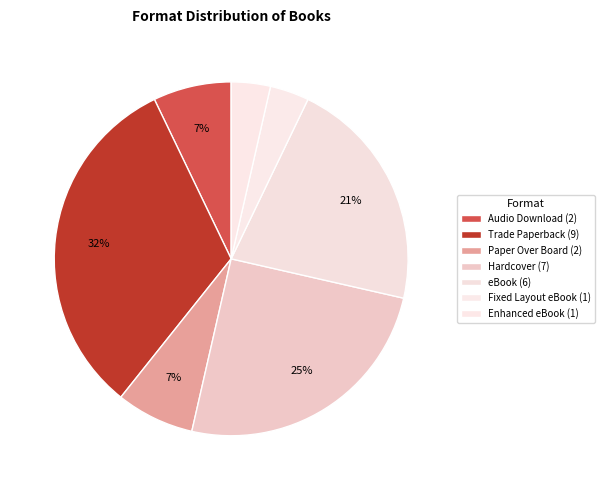

Does Enhanced eBook represent more than half of the total?

No